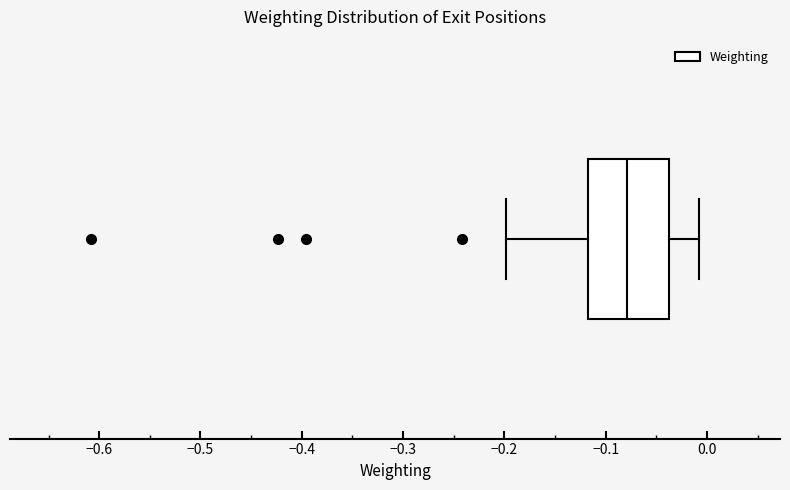

Transcribe this box plot: give where the median line is, the range the box spans, and where the two whiskers end, as read against the x-axis. The values are not printed on the chart, so give them approximately, as read against the axis.

median -0.08, box -0.12 to -0.04, whiskers -0.20 to -0.01